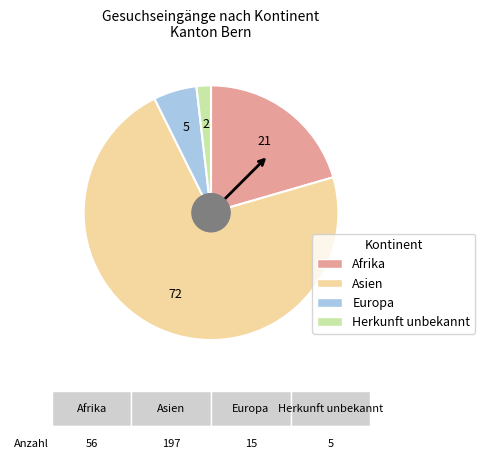

How many slices are in this pie chart?

4